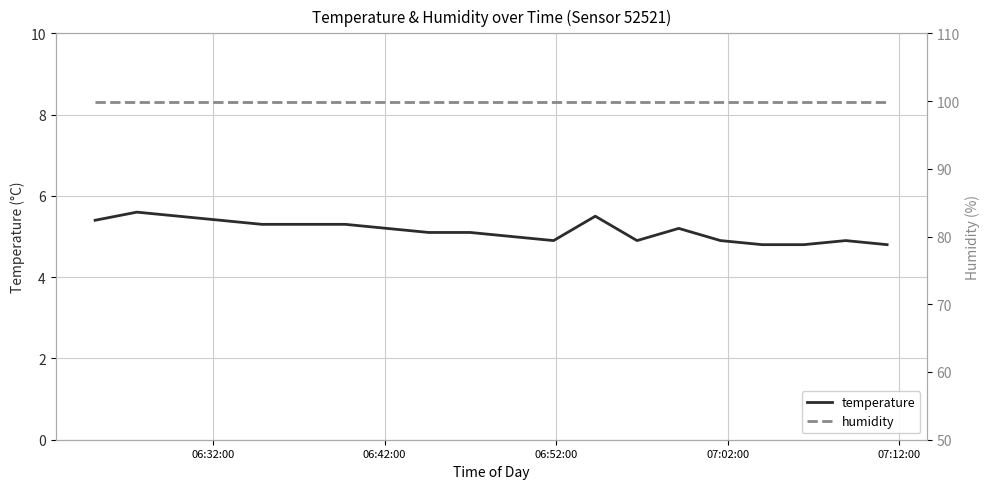

True or false: temperature and humidity intersect in this chart.

False